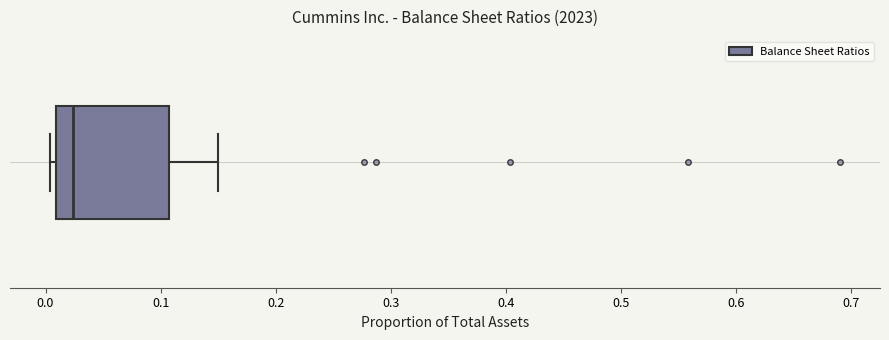

Read this box plot against the x-axis: the position of the median line, the range covered by the box, and the ends of both whiskers. The values are not printed on the chart, so give them approximately, as read against the axis.

median 0.02, box 0.01 to 0.11, whiskers 0.00 to 0.15